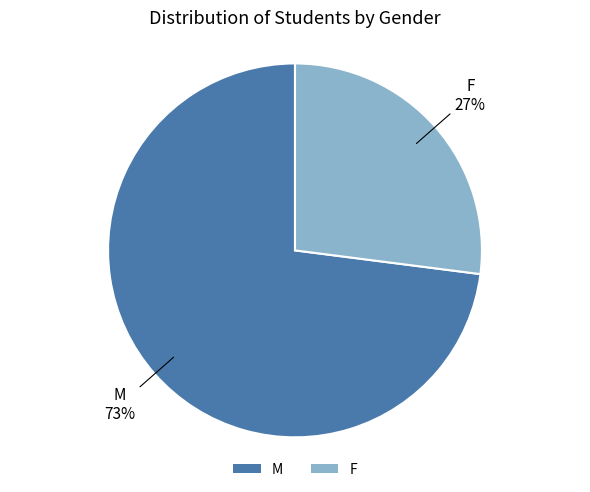

To the nearest percent, what is the average slice percentage?

50%